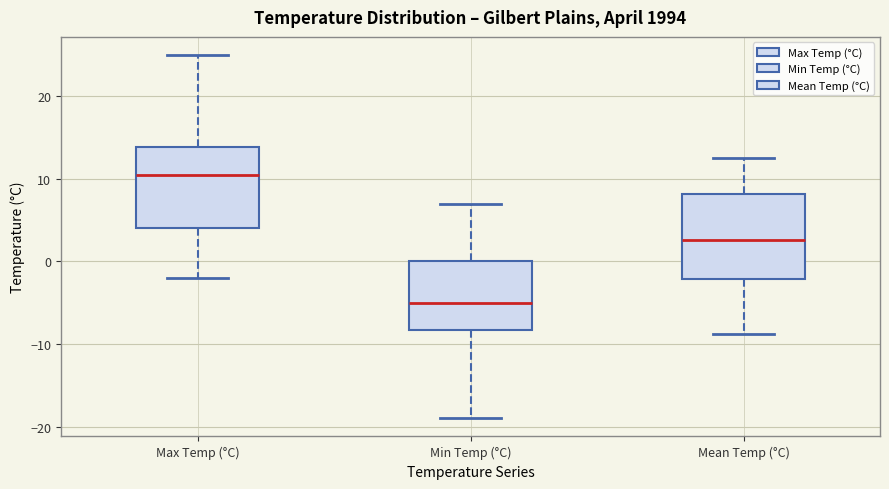

Where does the median line of the box for Mean Temp (°C) sit on the y-axis? The values are not printed on the chart, so give them approximately, as read against the axis.

3